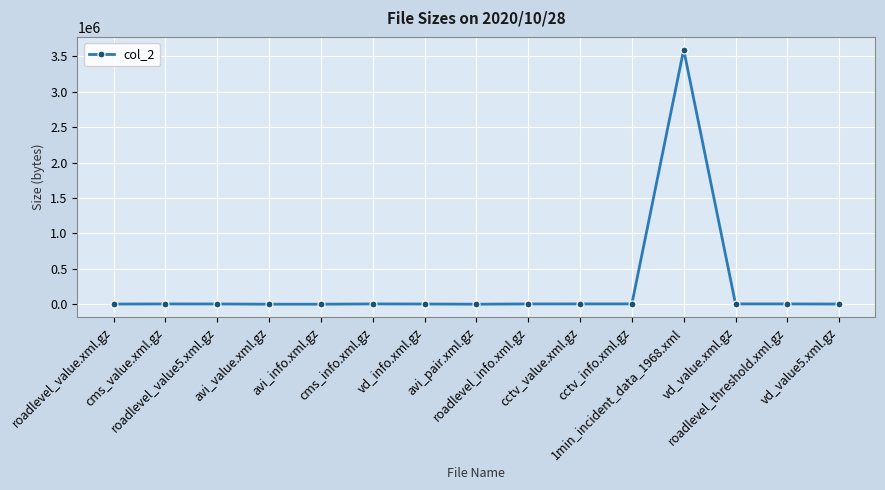

What is the sum of all values?

3651954